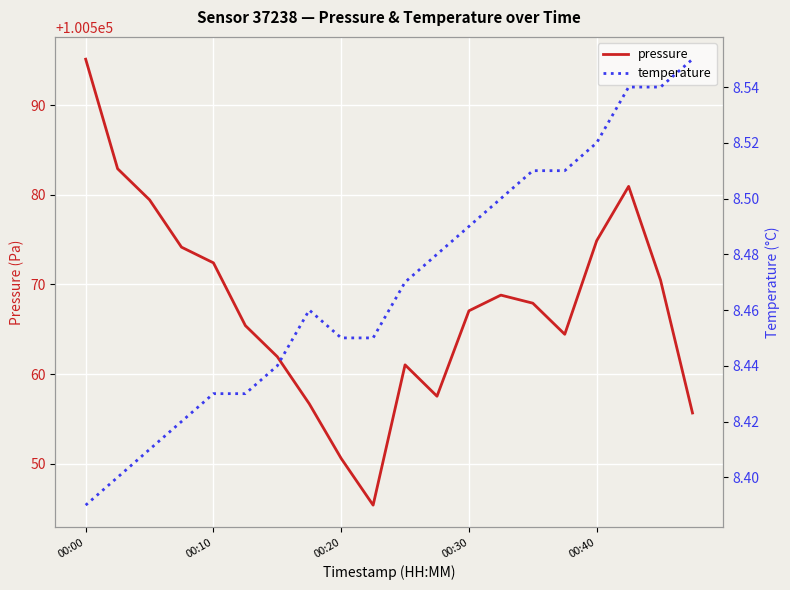

Is it true that pressure equals 100595.1 at 00:00?

True